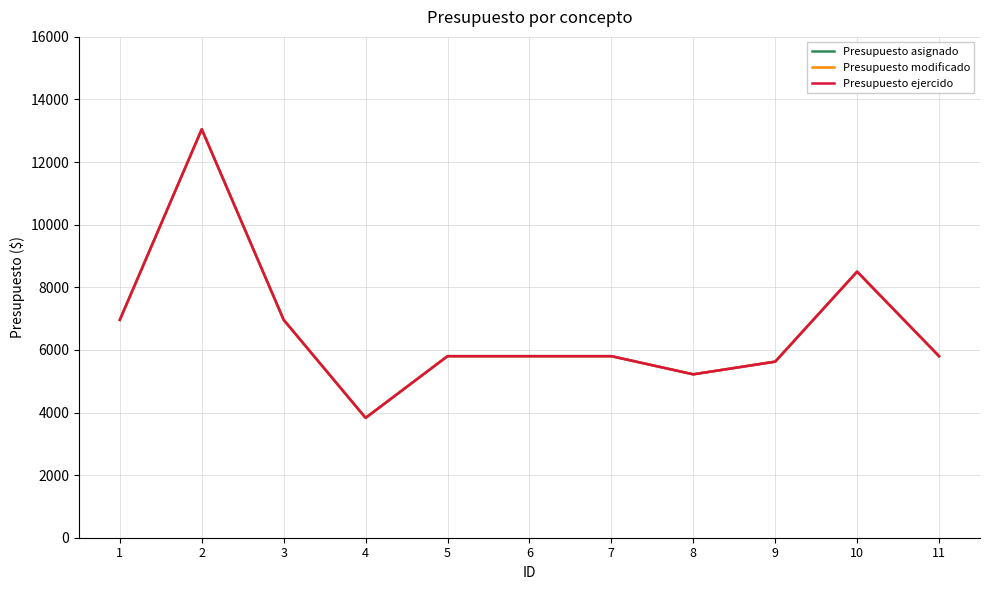

Is the value of Presupuesto asignado at 8 greater than the value of Presupuesto ejercido at 1?

No